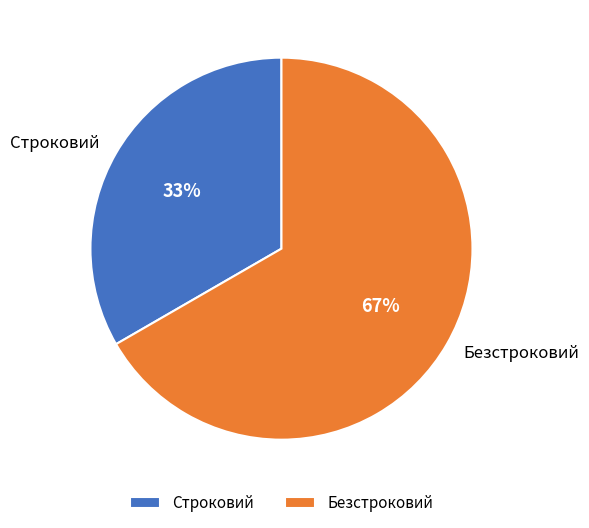

To the nearest percent, what is the combined percentage of Безстроковий and Строковий?

100%